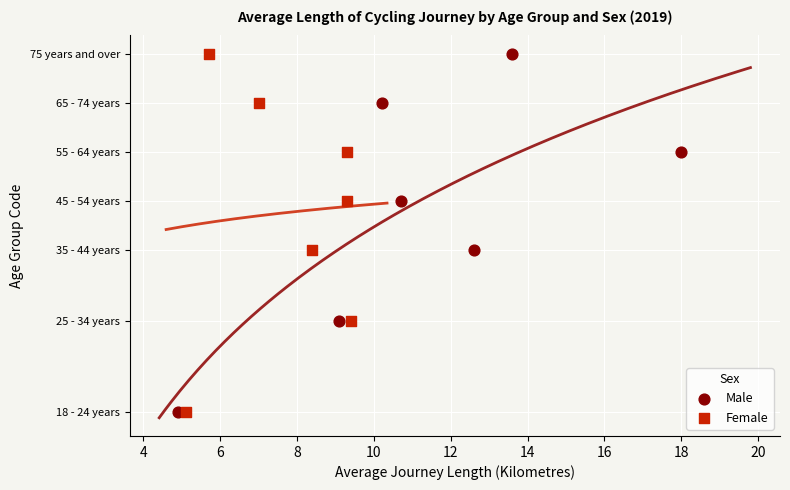

What are all the series names shown in the legend?

Male, Female